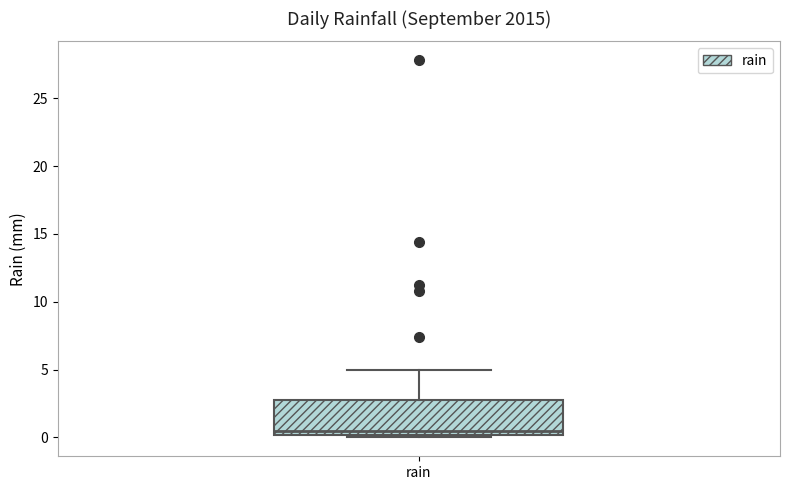

Where does the median line of the box for rain sit on the y-axis? The values are not printed on the chart, so give them approximately, as read against the axis.

0.5